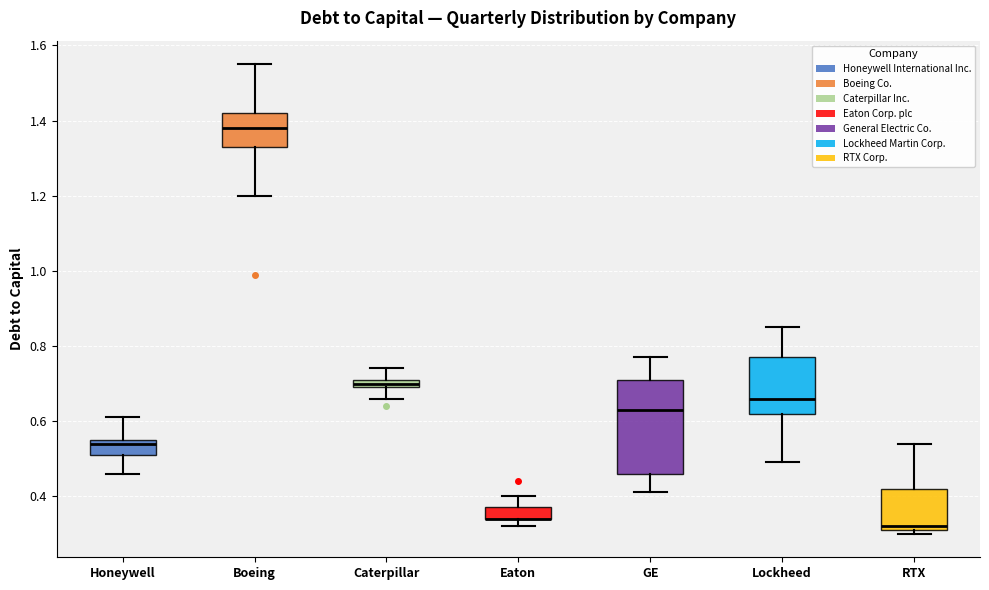

Comparing the boxes themselves (not the whiskers), which one is the tallest?

GE